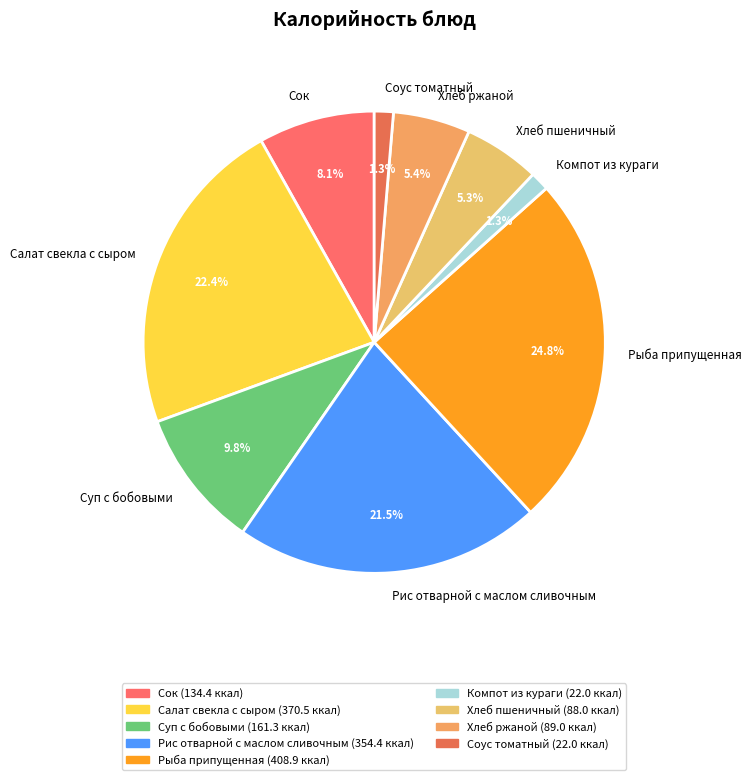

What percentage is the Хлеб ржаной slice, to the nearest percent?

5%